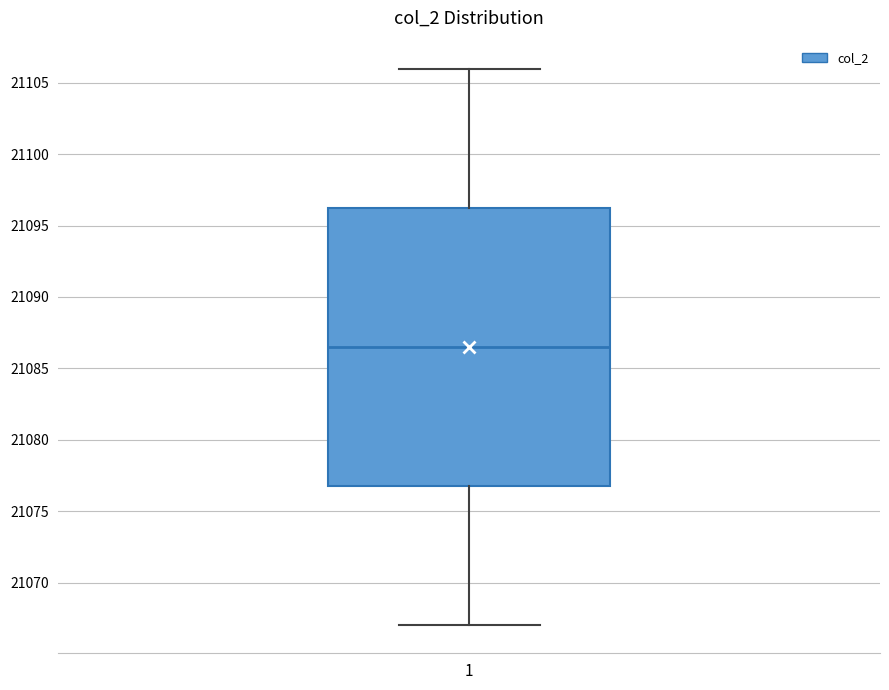

Where does the lower whisker of the box at x = 1 end on the y-axis? The values are not printed on the chart, so give them approximately, as read against the axis.

21067.0